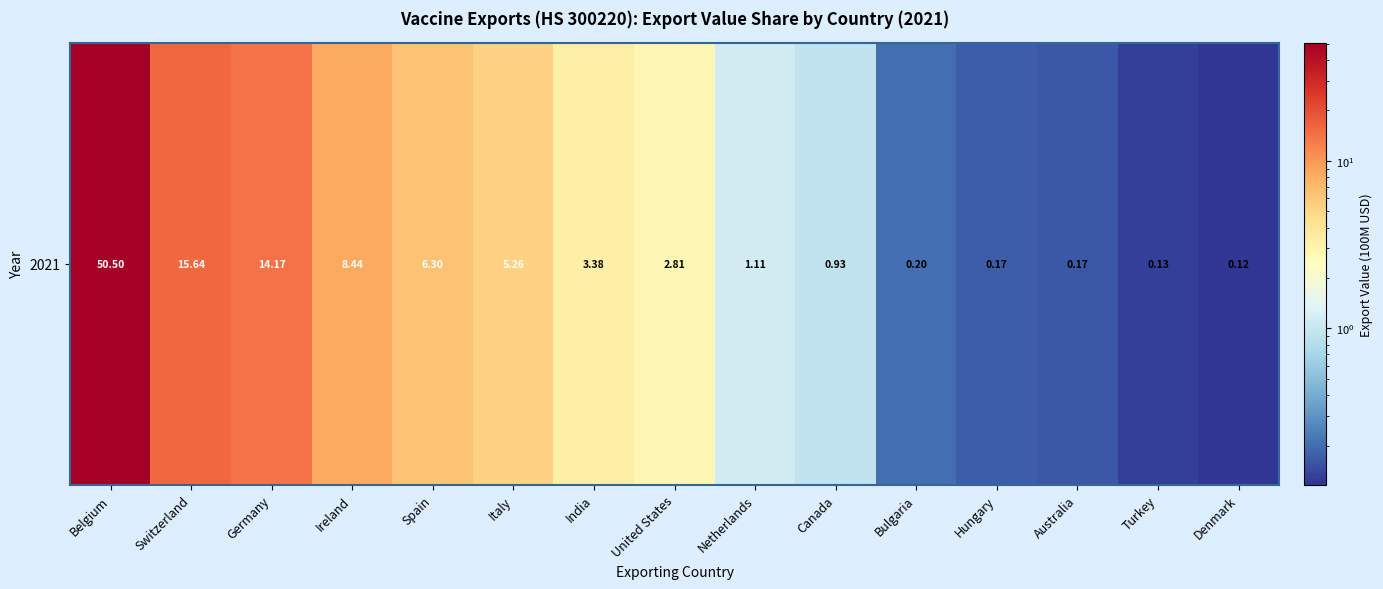

What is the difference between the maximum and second lowest values?

50.4